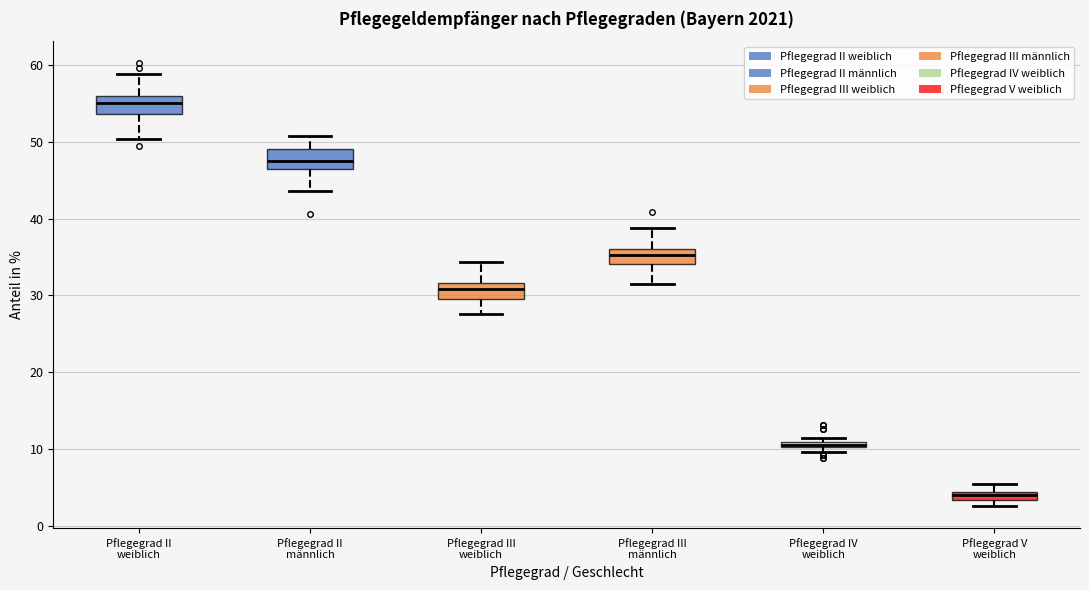

Where does the upper whisker of the box for Pflegegrad III männlich end on the y-axis? The values are not printed on the chart, so give them approximately, as read against the axis.

39